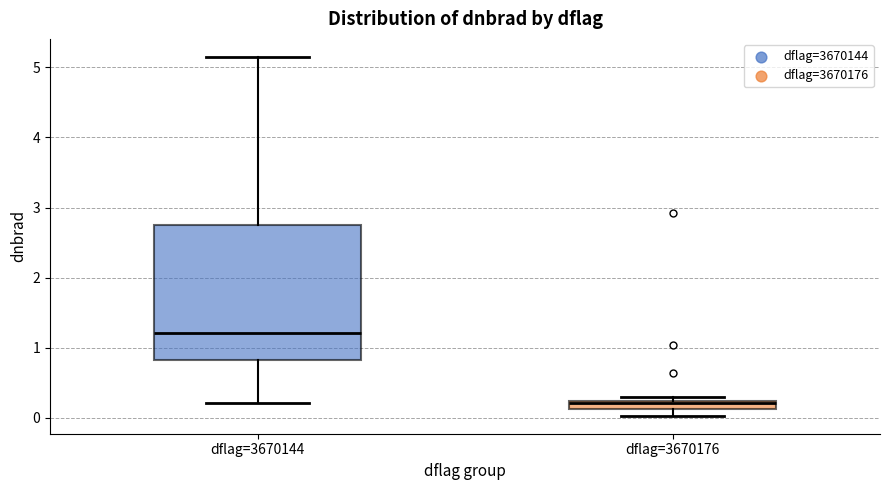

Comparing the boxes themselves (not the whiskers), which one is the tallest?

dflag=3670144